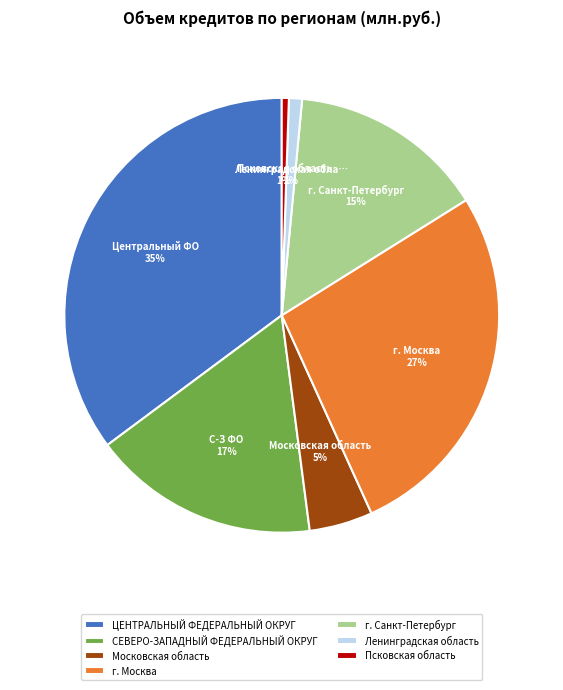

Which category has the biggest portion of the pie?

ЦЕНТРАЛЬНЫЙ ФЕДЕРАЛЬНЫЙ ОКРУГ